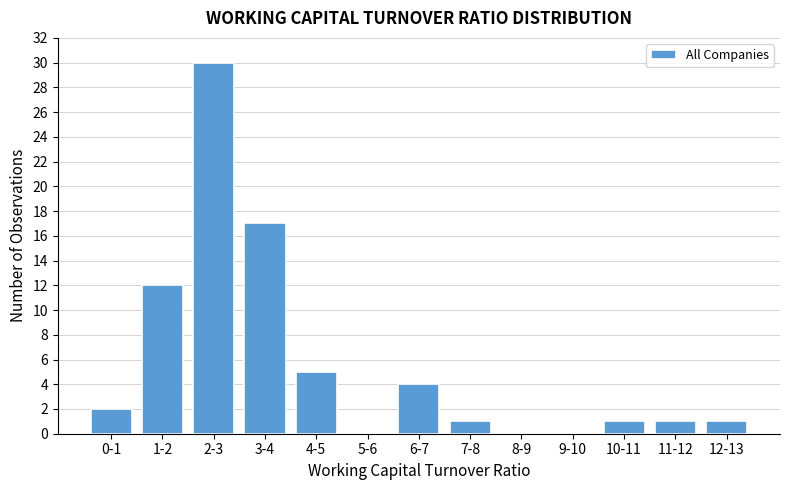

Reading left to right, what are all the values shown in this chart?

0-1=2	1-2=12	2-3=30	3-4=17	4-5=5	5-6=0	6-7=4	7-8=1	8-9=0	9-10=0	10-11=1	11-12=1	12-13=1